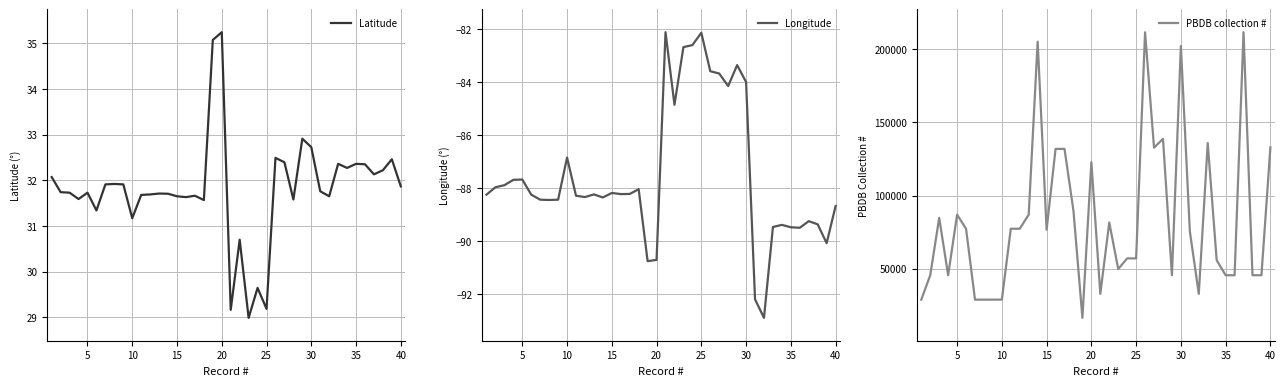

What is the difference between the maximum and minimum values in the PBDB collection # series?

194881